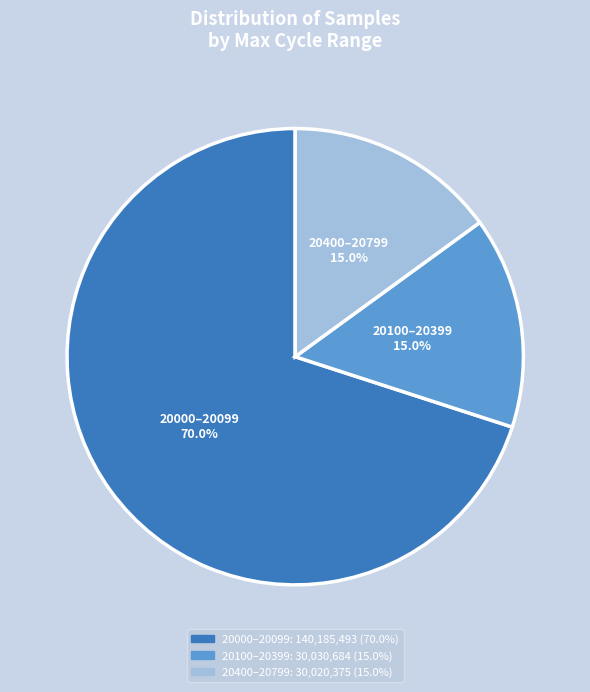

Is there a majority slice in this chart?

Yes